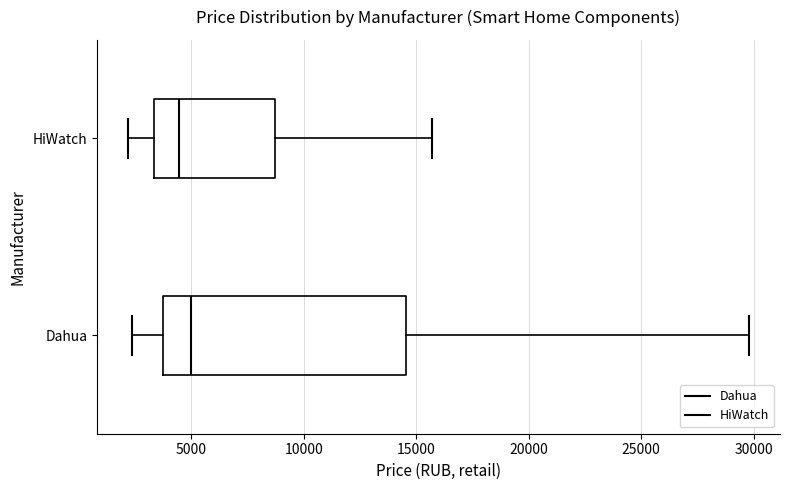

Comparing the boxes themselves (not the whiskers), which one is the widest?

Dahua